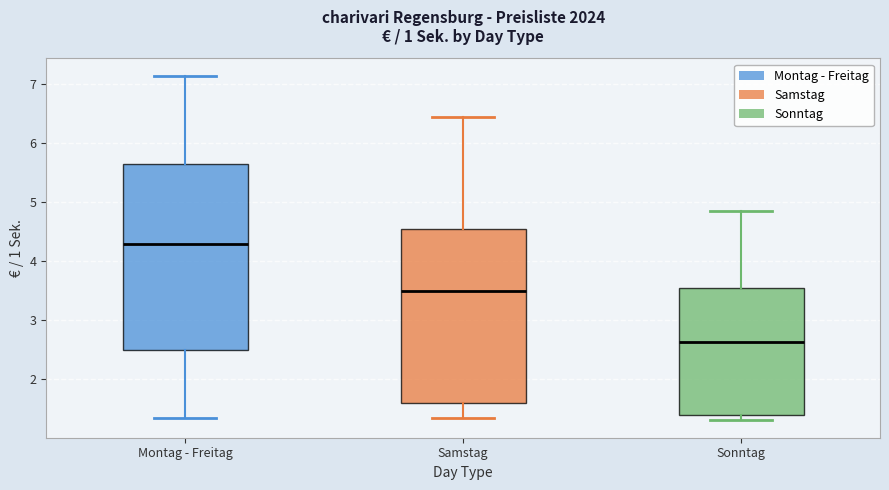

Which box has the lowest median line?

Sonntag